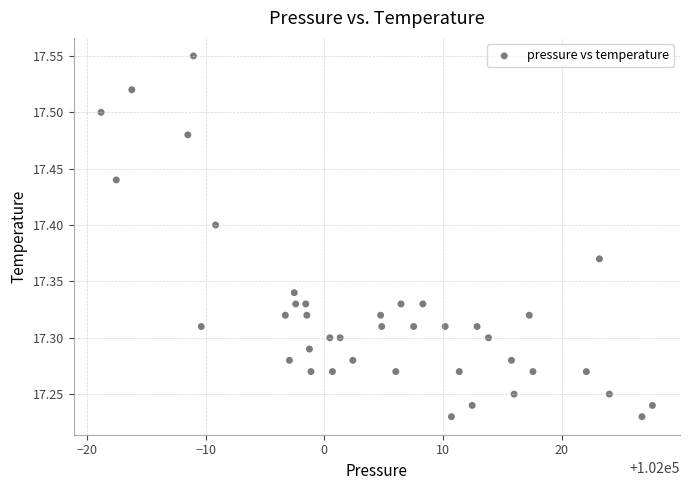

What is the range of X values (max minus min)?

46.5